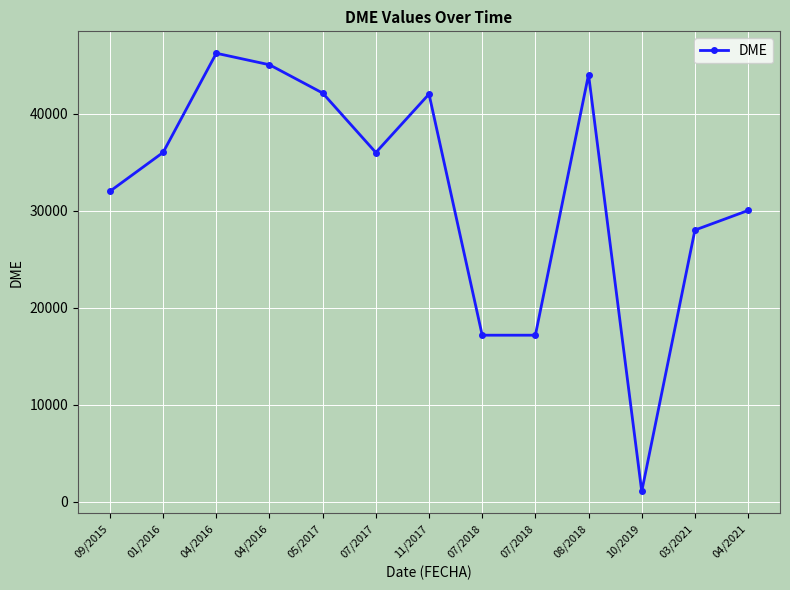

Where is the data nearest to the value 23645?

03/2021